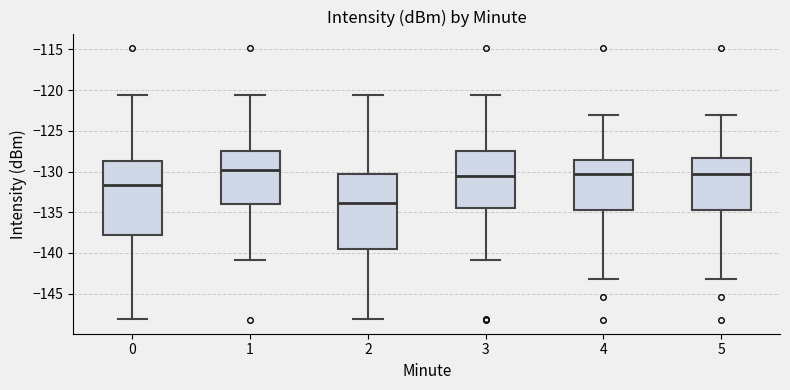

Which box's median line is the lowest?

2